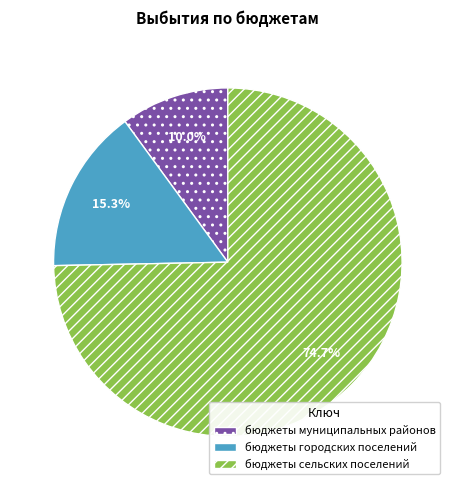

What is the total percentage of бюджеты городских поселений and бюджеты сельских поселений?

90.0%